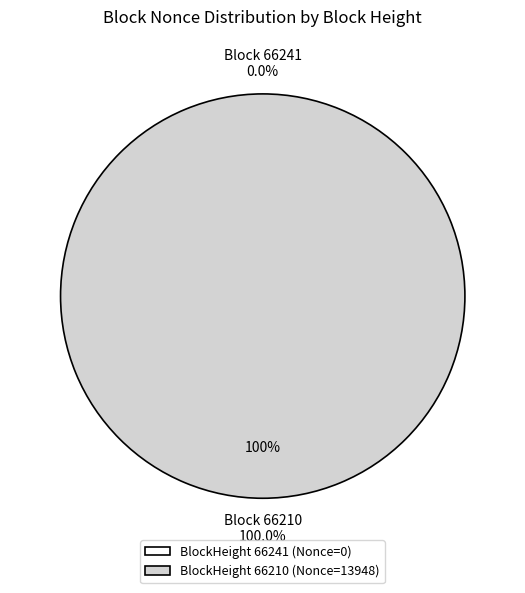

Which has a higher value, 66210 or 66241?

66210